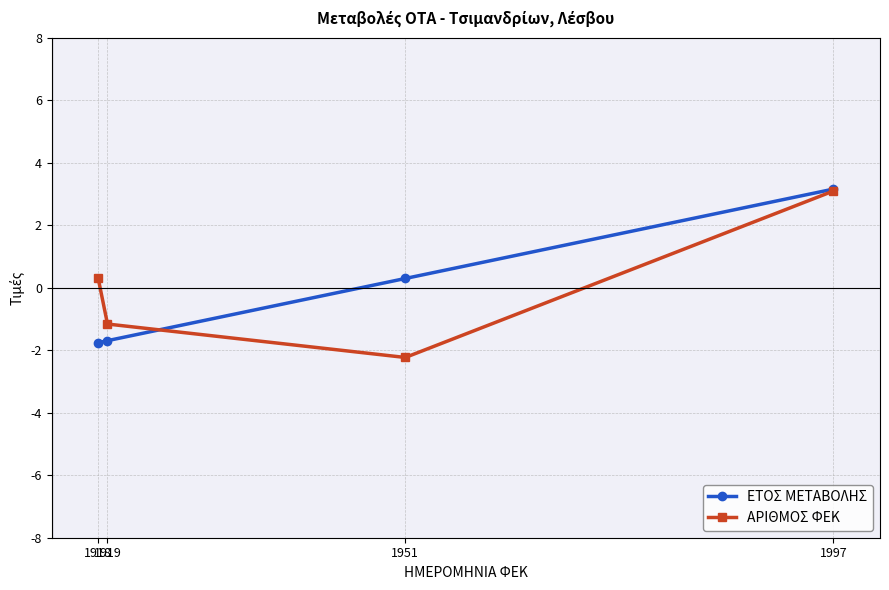

What is the minimum value shown in the chart?

-2.2